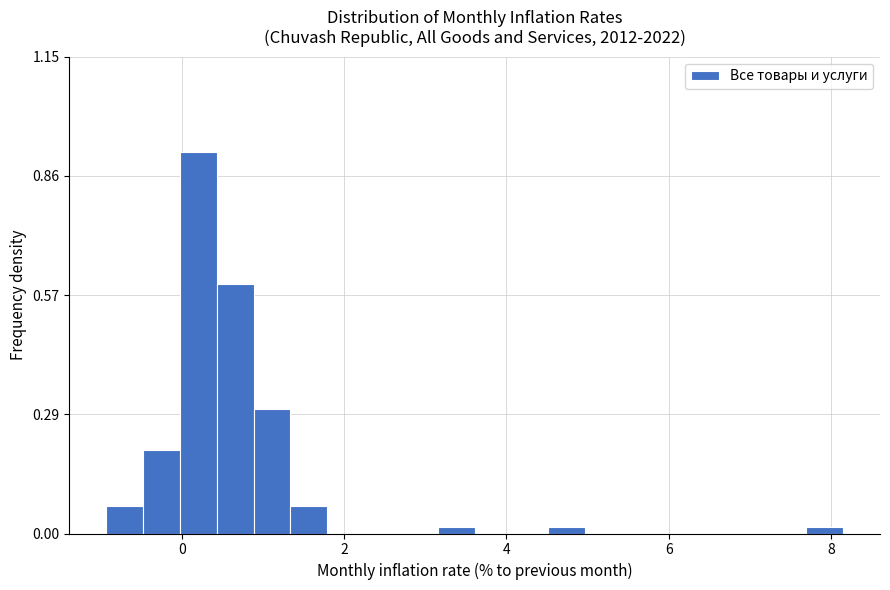

Read against the x-axis, roughly where is the centre of the tallest bar?

0.2